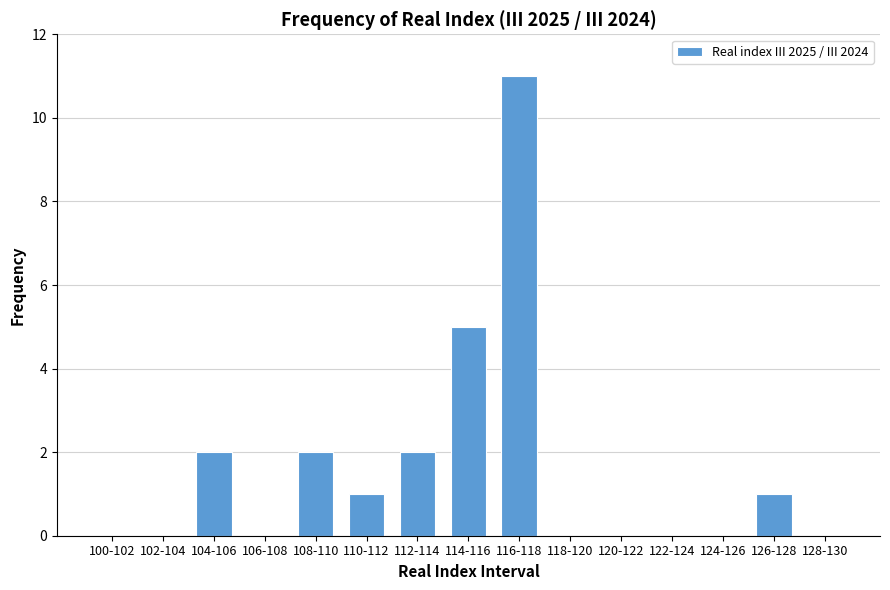

Reading left to right, transcribe all the data shown in this chart.

100-102=0	102-104=0	104-106=2	106-108=0	108-110=2	110-112=1	112-114=2	114-116=5	116-118=11	118-120=0	120-122=0	122-124=0	124-126=0	126-128=1	128-130=0